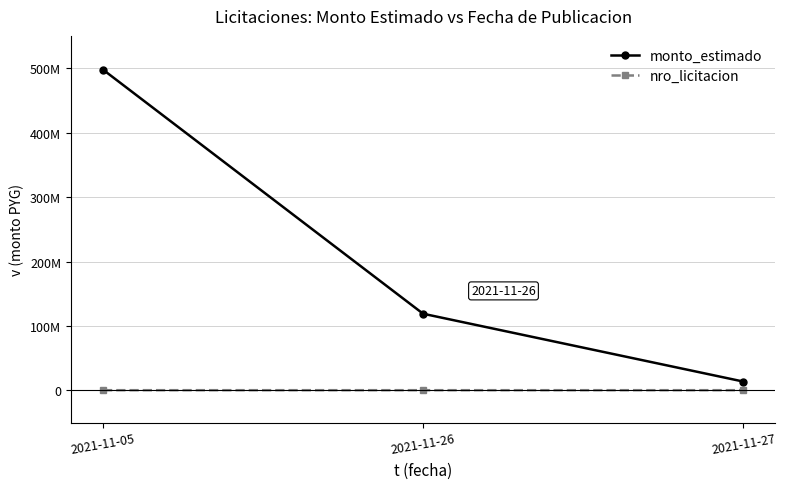

What is the smallest value displayed?

393186